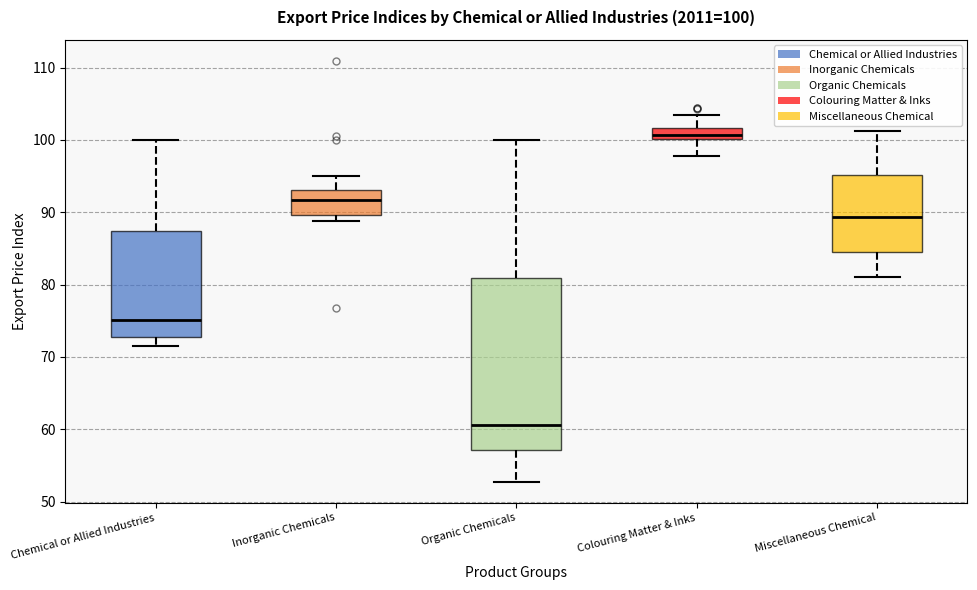

Which box is the tallest, from its lower edge to its upper edge?

Organic Chemicals